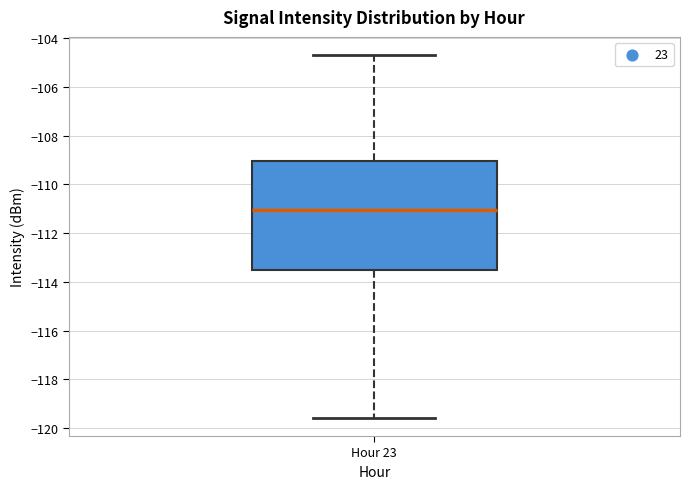

Where does the median line of the box for Hour 23 sit on the y-axis? The values are not printed on the chart, so give them approximately, as read against the axis.

-111.0